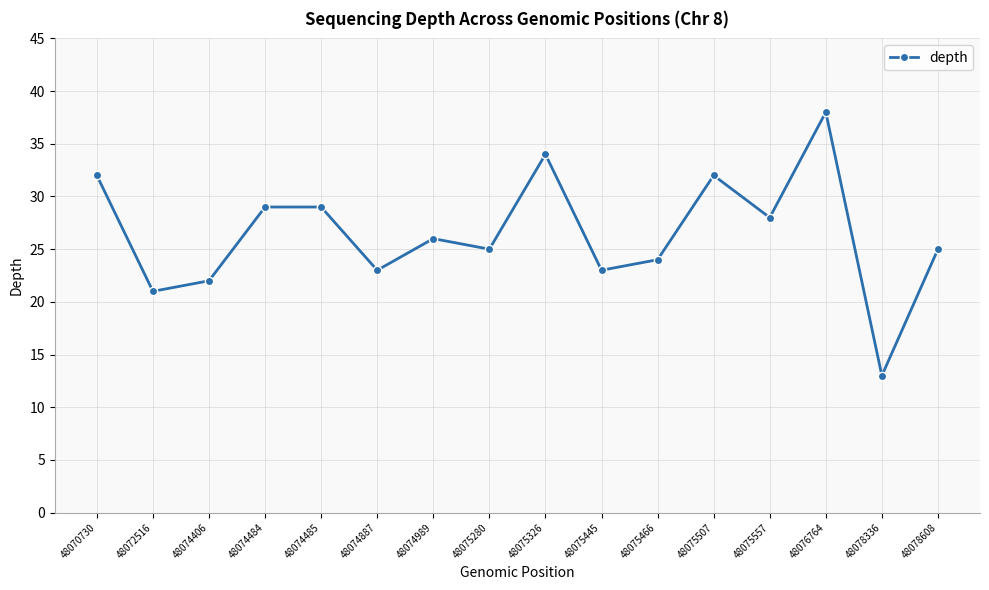

Does the chart display data point markers on the line(s)?

Yes